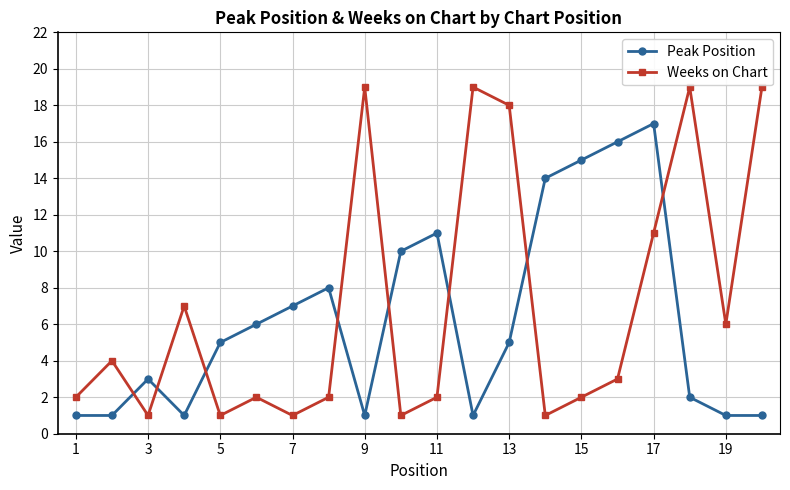

What is the value of the Peak Position point at the 9th from the left?

1